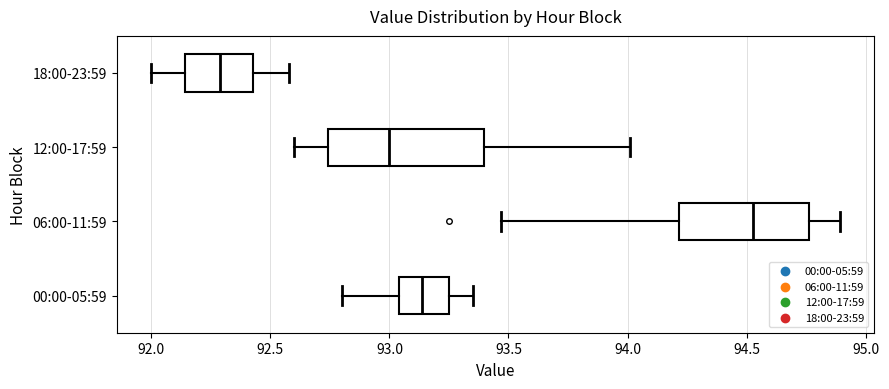

Reading bottom to top, read every box against the x-axis: the position of its median line, the range the box covers, and the ends of its whiskers. The values are not printed on the chart, so give them approximately, as read against the axis.

00:00-05:59: median 93.15, box 93.05 to 93.25, whiskers 92.80 to 93.35
06:00-11:59: median 94.55, box 94.20 to 94.75, whiskers 93.45 to 94.90
12:00-17:59: median 93.00, box 92.75 to 93.40, whiskers 92.60 to 94.00
18:00-23:59: median 92.30, box 92.15 to 92.45, whiskers 92.00 to 92.60